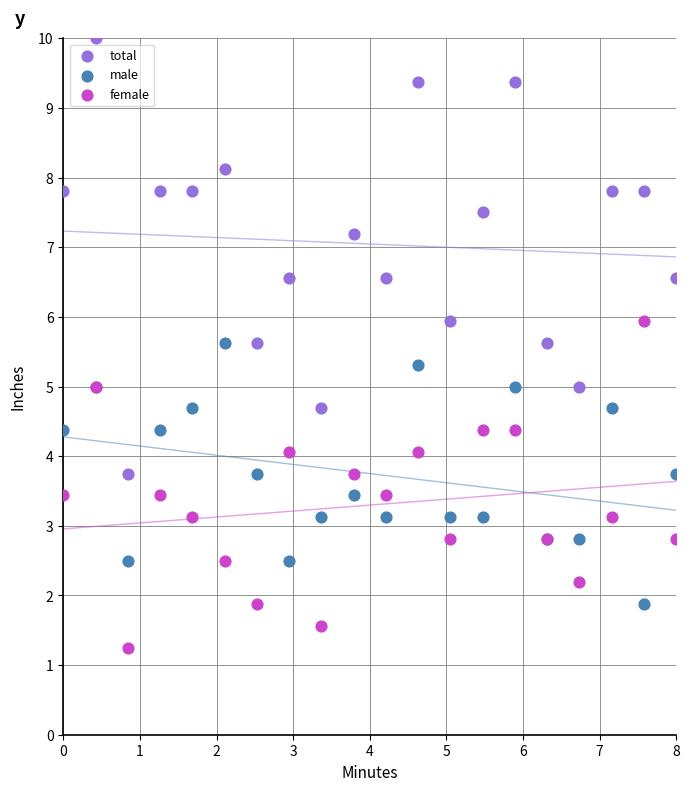

What are all the series names shown in the legend?

total, male, female